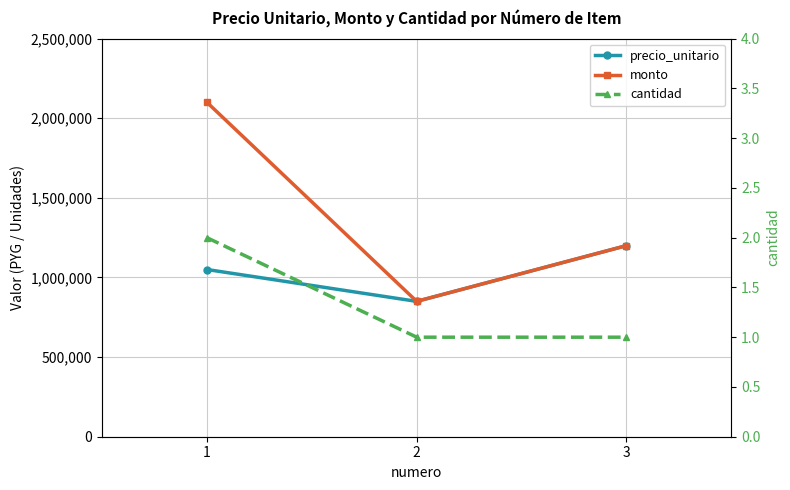

At which label does precio_unitario reach its minimum?

2